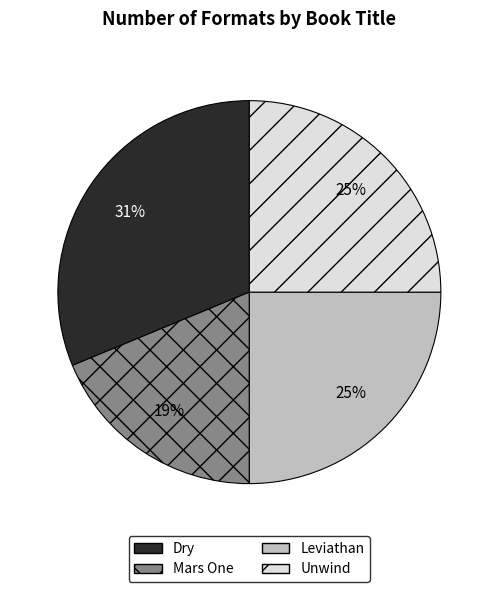

How many slices are in this pie chart?

4